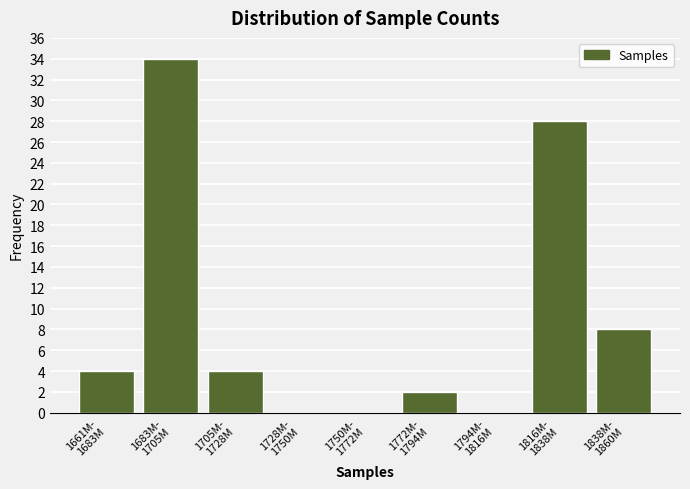

What is the greatest value displayed?

34